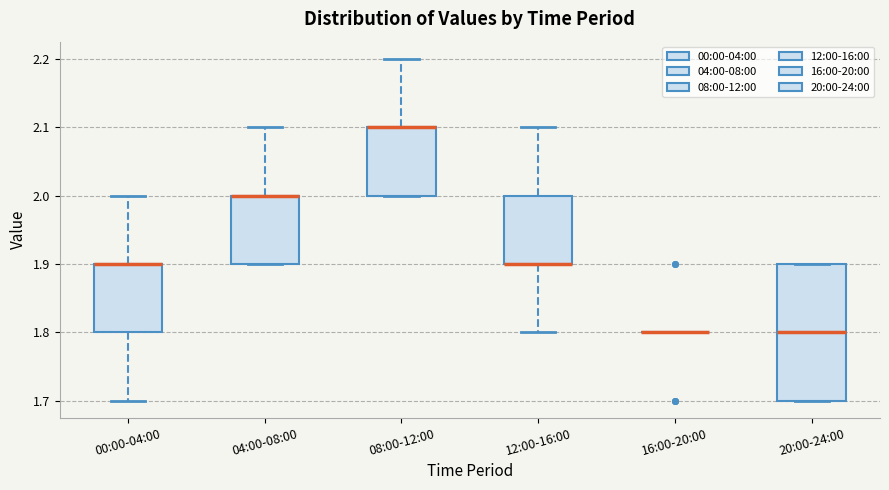

Reading left to right, read every box against the y-axis: the position of its median line, the range the box covers, and the ends of its whiskers. The values are not printed on the chart, so give them approximately, as read against the axis.

00:00-04:00: median 1.9 (drawn on the box's upper edge), box 1.8 to 1.9, whiskers 1.7 to 2.0
04:00-08:00: median 2.0 (drawn on the box's upper edge), box 1.9 to 2.0, whiskers 1.9 to 2.1
08:00-12:00: median 2.1 (drawn on the box's upper edge), box 2.0 to 2.1, whiskers 2.0 to 2.2
12:00-16:00: median 1.9 (drawn on the box's lower edge), box 1.9 to 2.0, whiskers 1.8 to 2.1
16:00-20:00: box collapsed to a line at 1.8, whiskers 1.8 to 1.8
20:00-24:00: median 1.8, box 1.7 to 1.9, whiskers 1.7 to 1.9